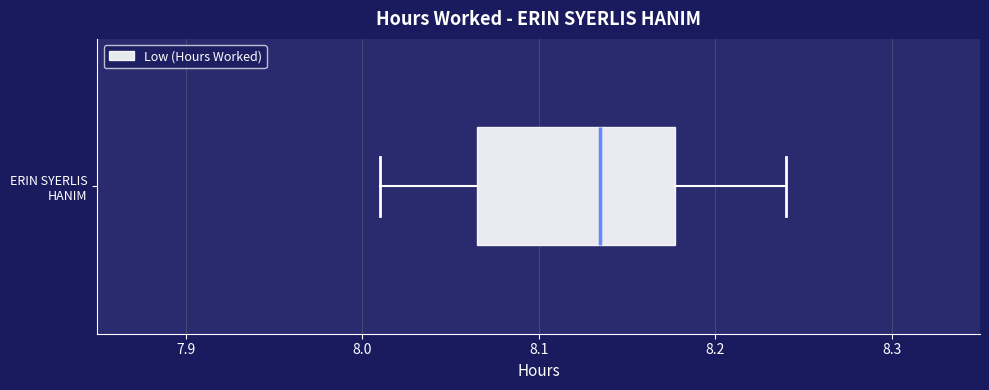

Where does the right whisker of the box for ERIN SYERLIS HANIM end on the x-axis? The values are not printed on the chart, so give them approximately, as read against the axis.

8.24